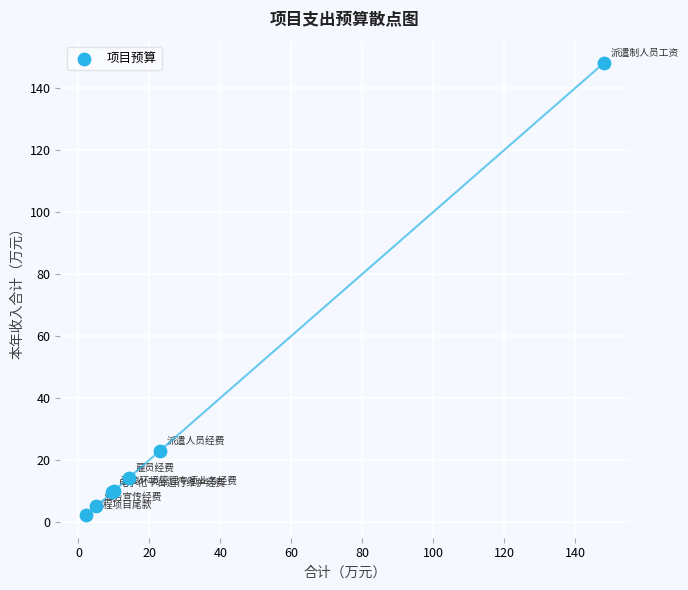

What Y value in the scatter plot is closest to 75?

22.9